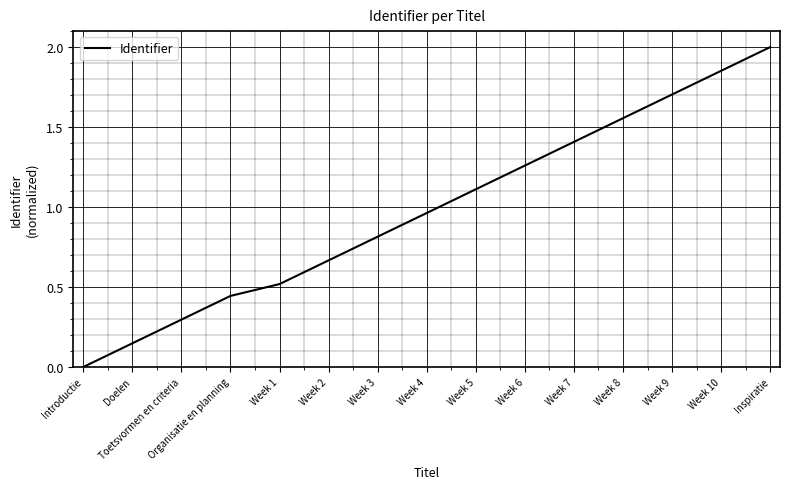

What is the change in value from Week 1 to Week 4?

+0.4